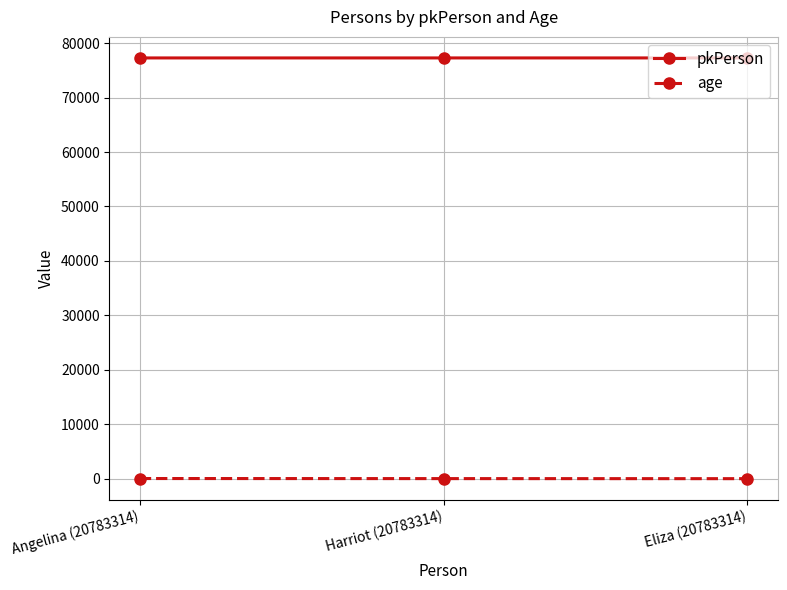

What is the highest value of the pkPerson series?

77284